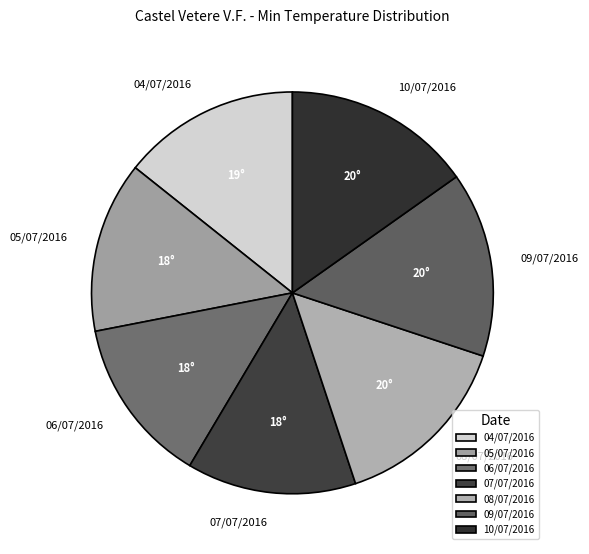

Combined, do 09/07/2016 and 05/07/2016 account for over 50%?

No